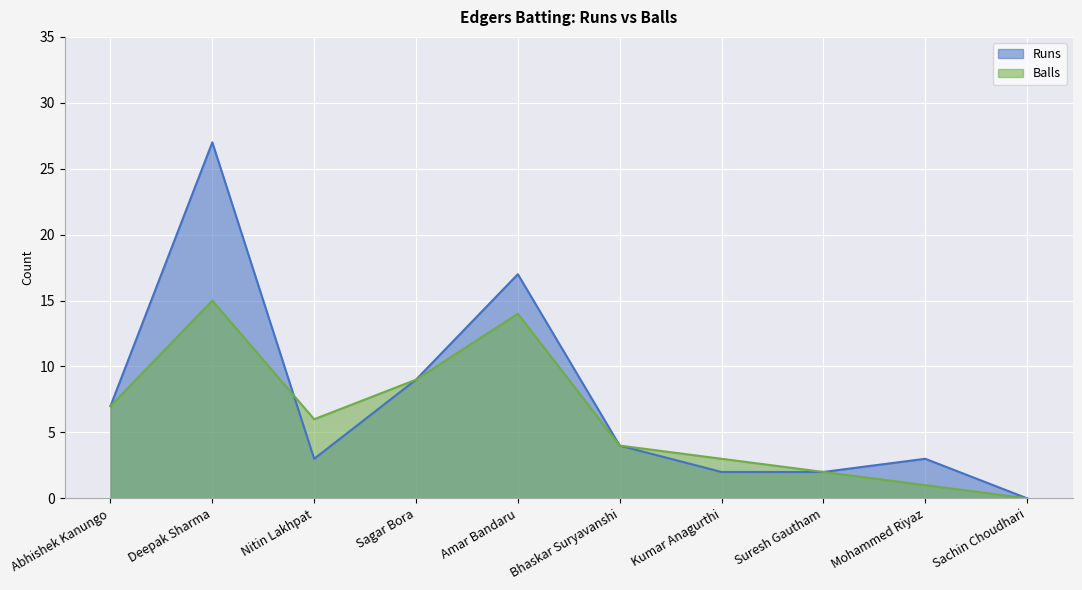

What are all the series names shown in the legend?

Runs, Balls